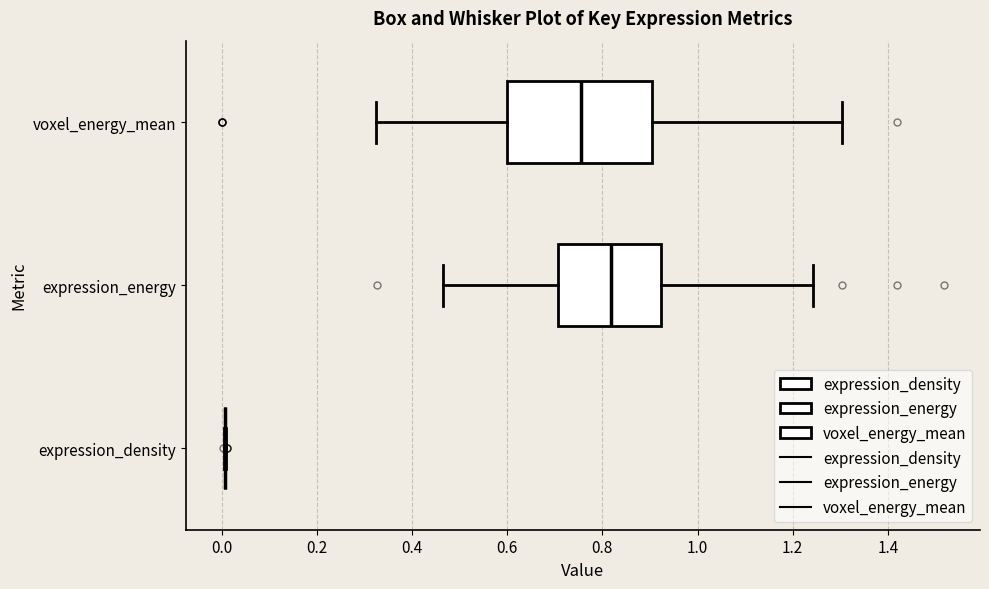

Comparing the boxes themselves (not the whiskers), which one is the widest?

voxel_energy_mean